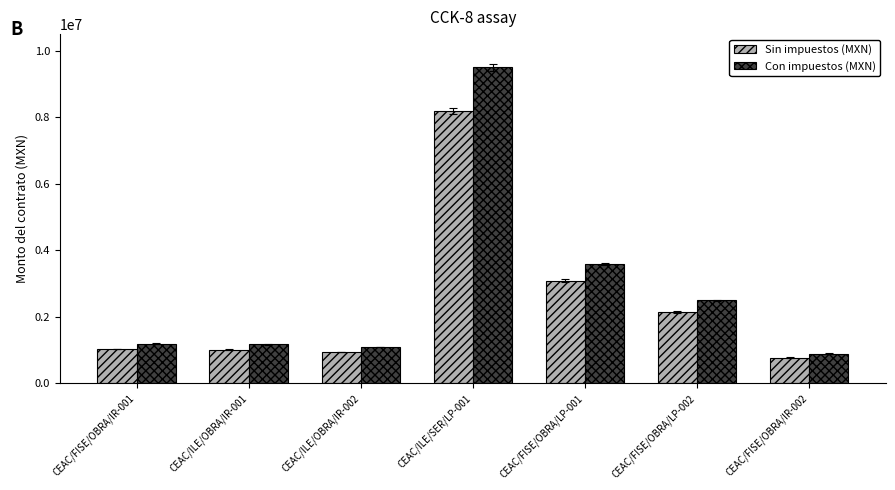

What are all the series names shown in the legend?

Sin impuestos (MXN), Con impuestos (MXN)